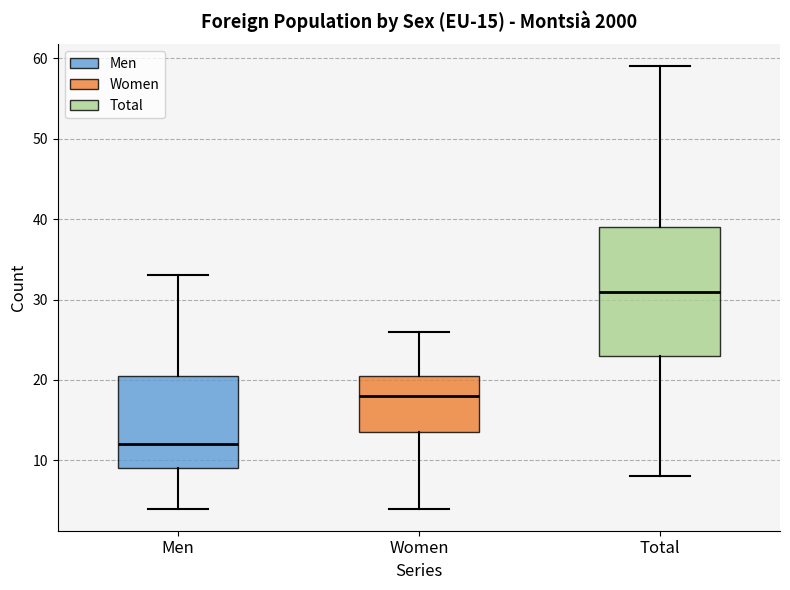

Comparing the boxes themselves (not the whiskers), which one is the tallest?

Total